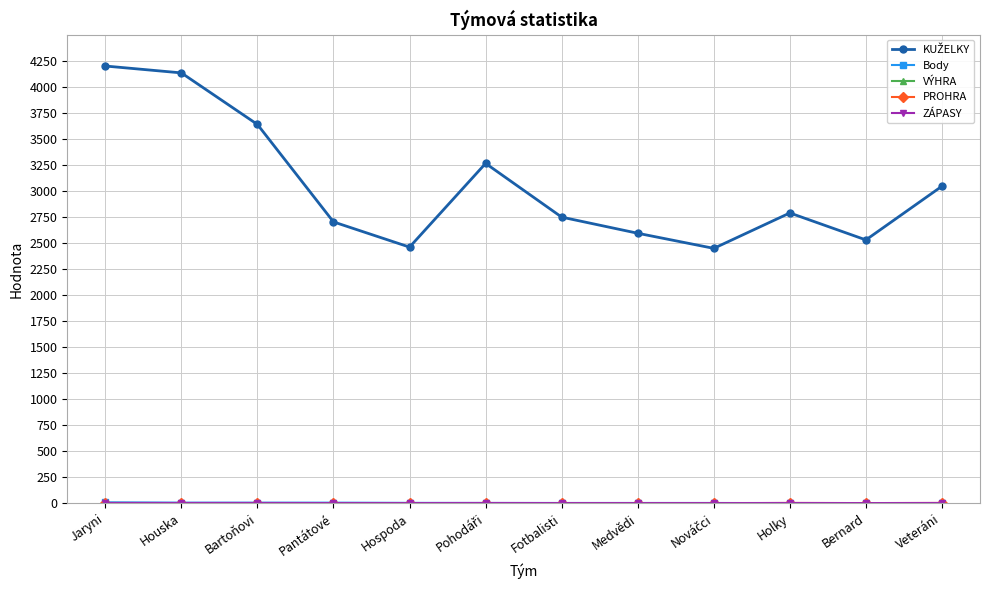

What is the label of the 12th point from the left?

Veteráni